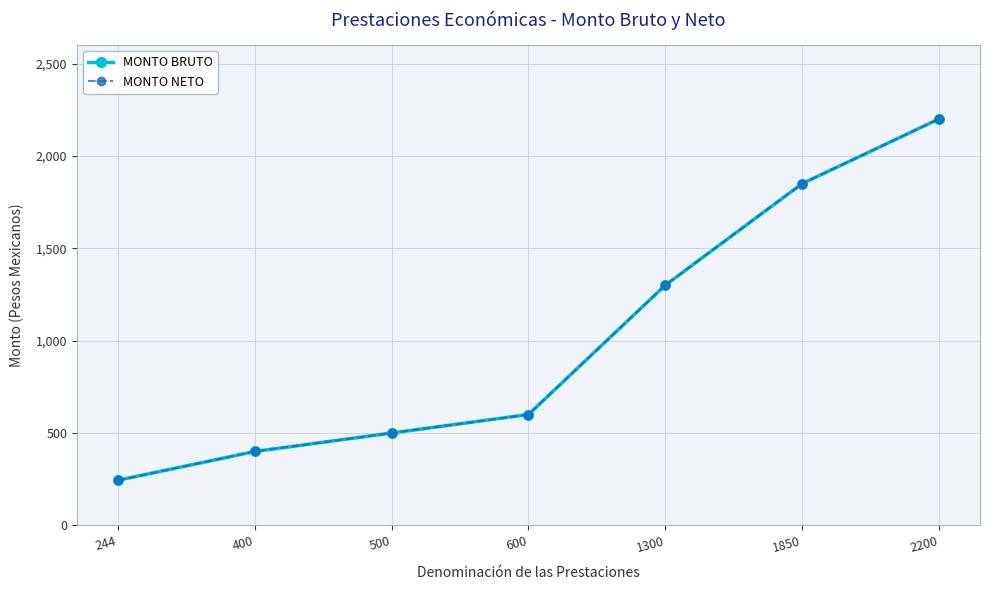

Does the chart have visible grid lines?

Yes